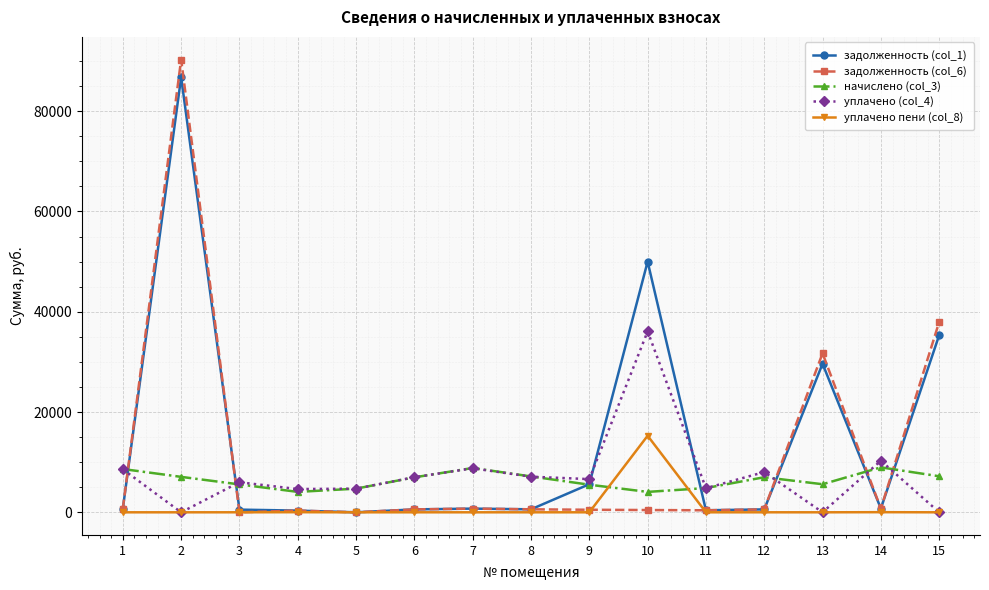

What is the total value across all series at 13?

66937.4